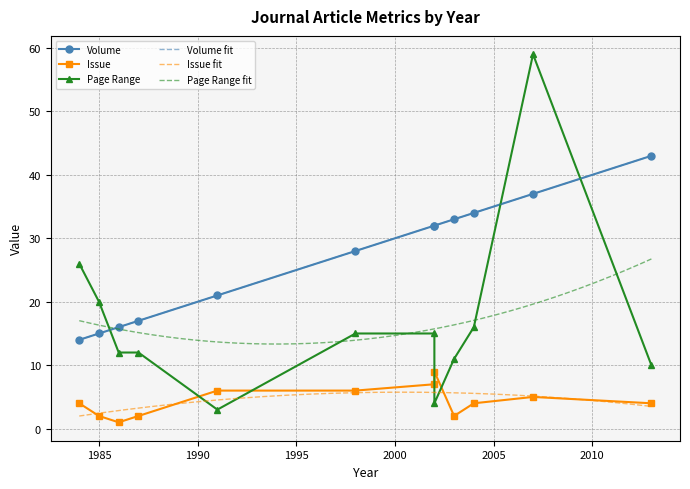

What is the difference between the maximum and minimum values in the Issue series?

8